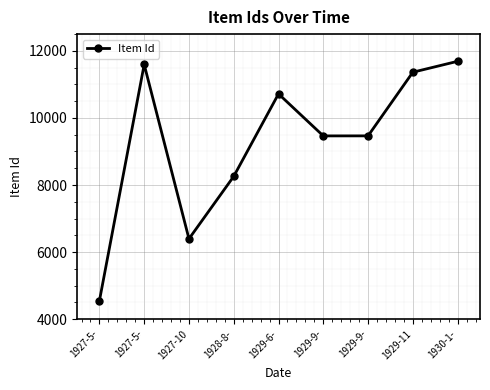

Does the chart display data point markers on the line(s)?

Yes